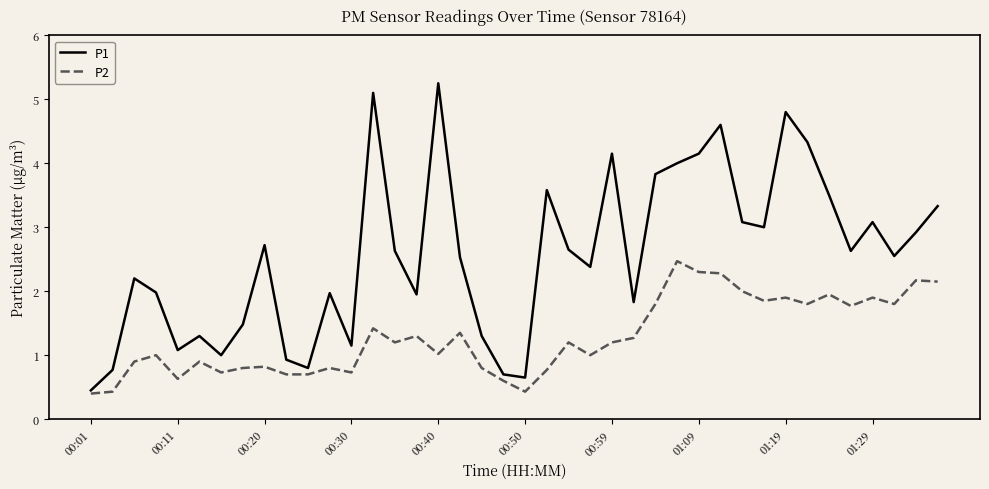

True or false: P2 and P1 cross at least once.

False